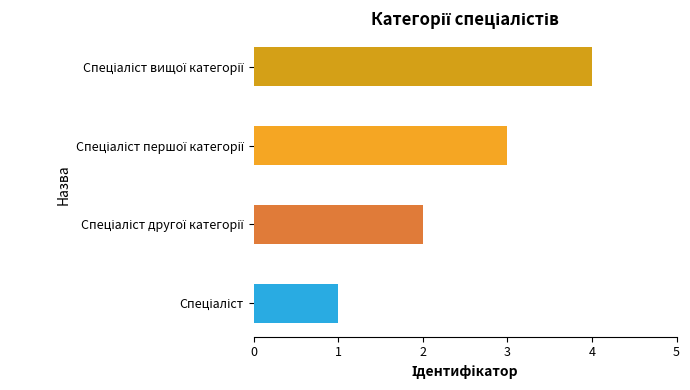

What is the sum of all values?

10